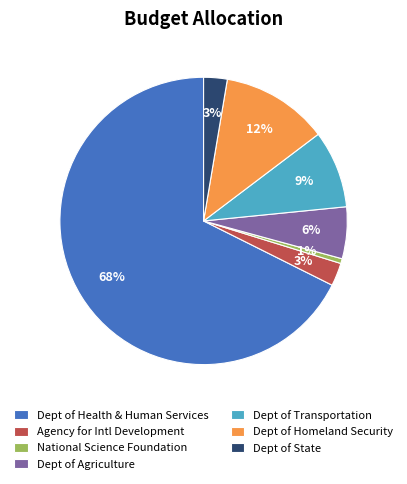

Is it true that Dept of Homeland Security is 4% of the pie?

False